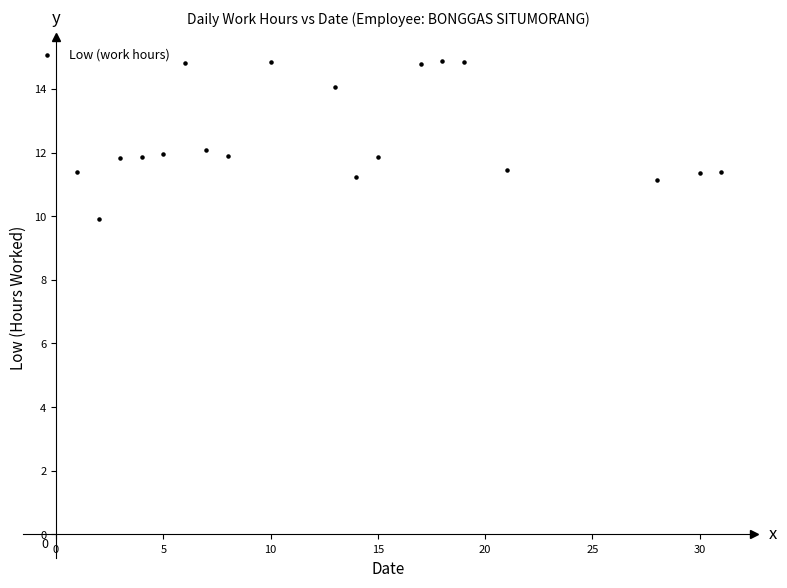

What is the range of Y values (max minus min)?

5.0